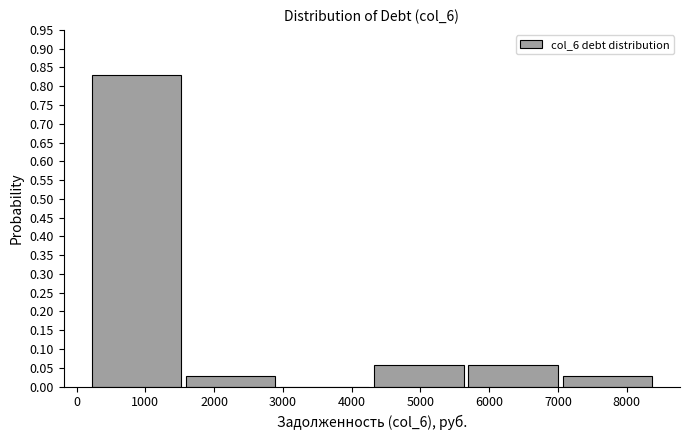

What is the height of the bar covering 5700 to 7100 on the x-axis? Neither the bar edges nor the heights are printed on the chart, so give them approximately, as read against the axes.

0.055